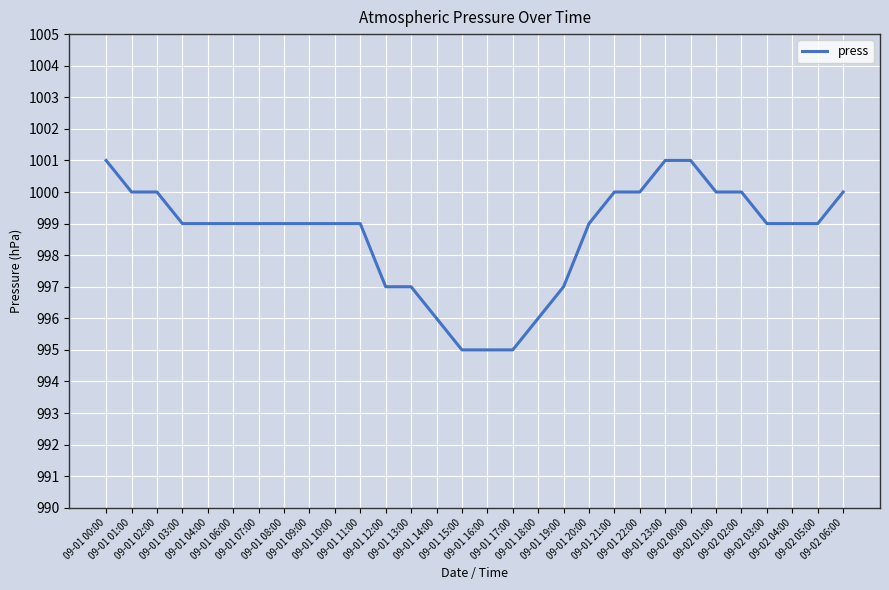

What is the difference between the maximum and minimum values?

6